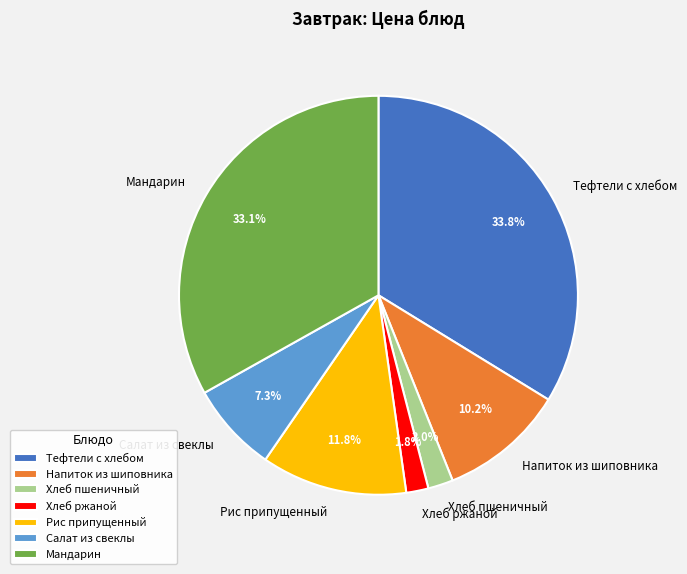

To the nearest percent, what percentage of the pie is Мандарин?

33%